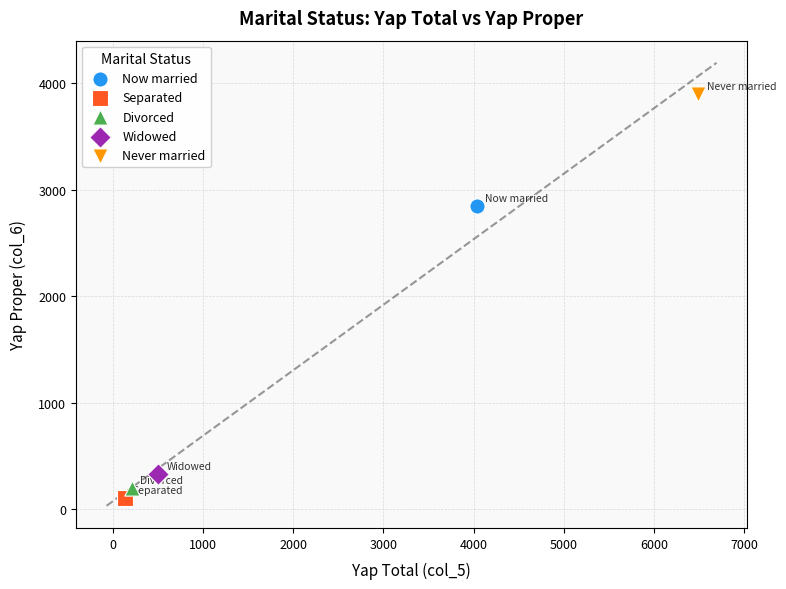

What are all the series names shown in the legend?

Now married, Separated, Divorced, Widowed, Never married